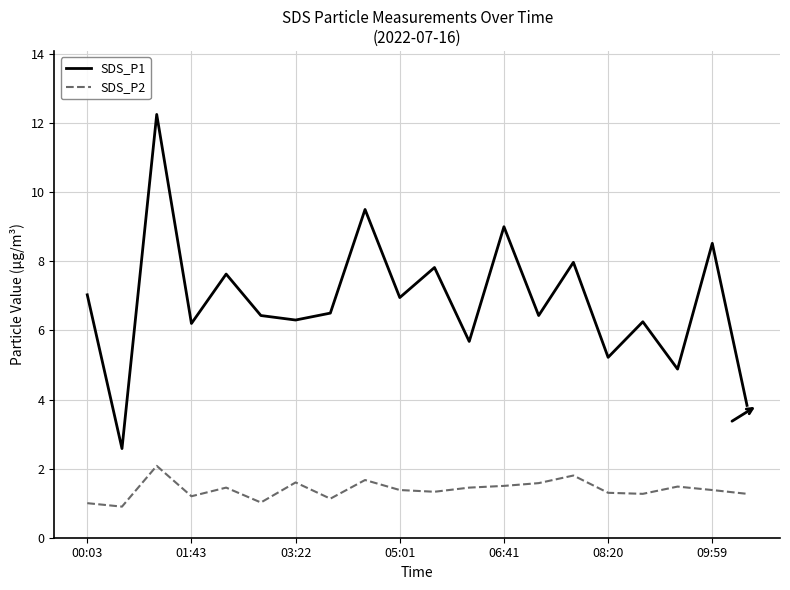

How many lines are shown in the chart?

2